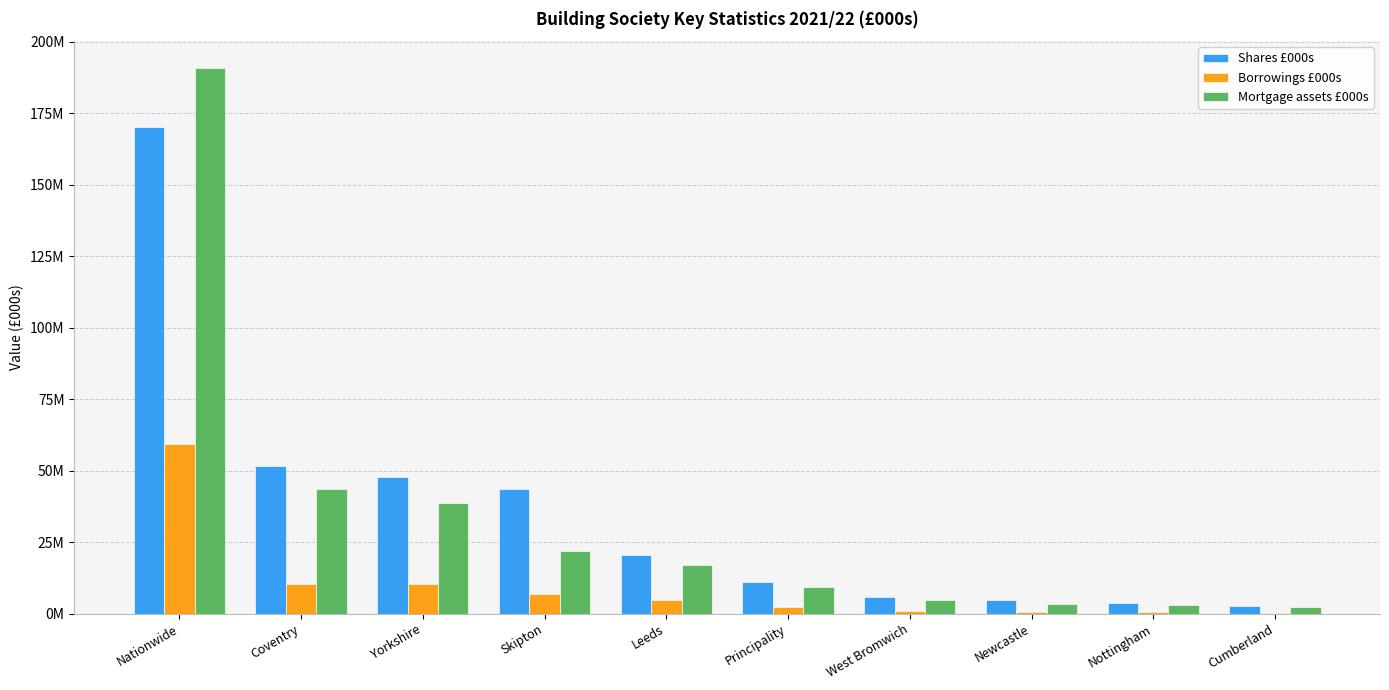

What is the label of the 9th bar from the left?

Nottingham